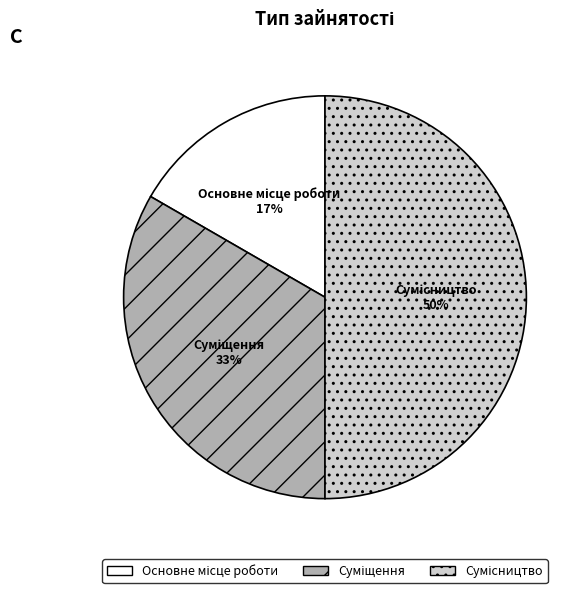

To the nearest percent, what is the average slice percentage?

33%